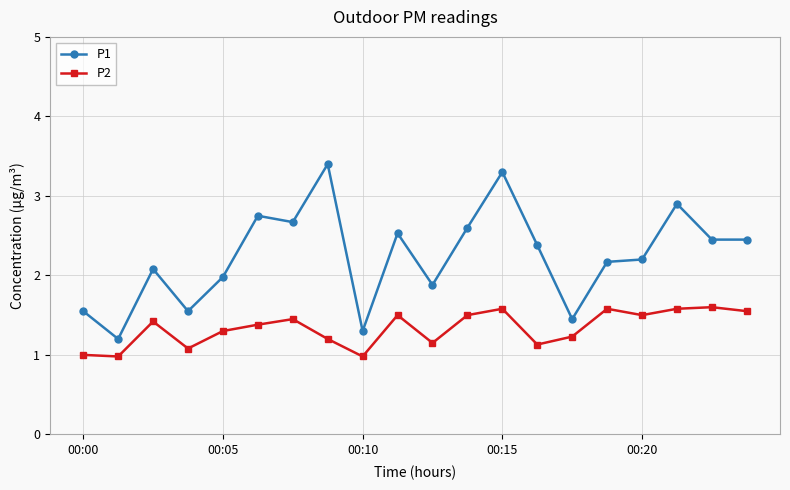

True or false: P2 and P1 intersect in this chart.

False